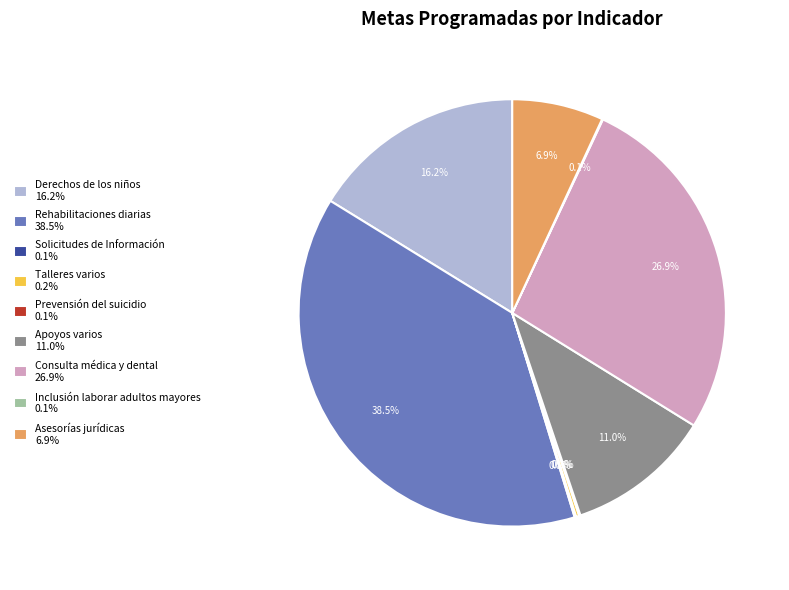

Between Derechos de los niños 16.2% and Rehabilitaciones diarias 38.5%, which is larger?

Rehabilitaciones diarias 38.5%